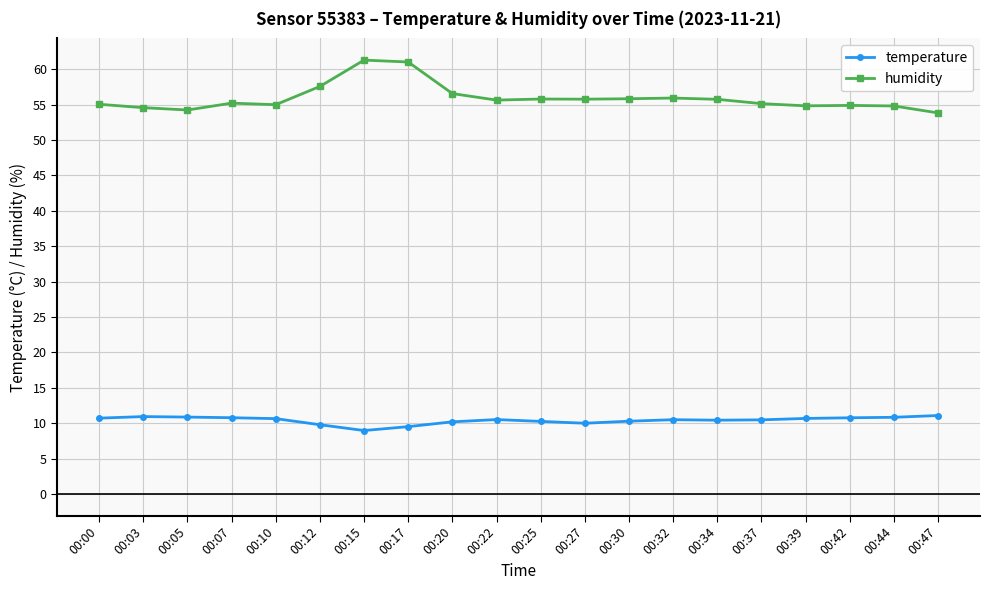

Count the number of categories in the chart.

20